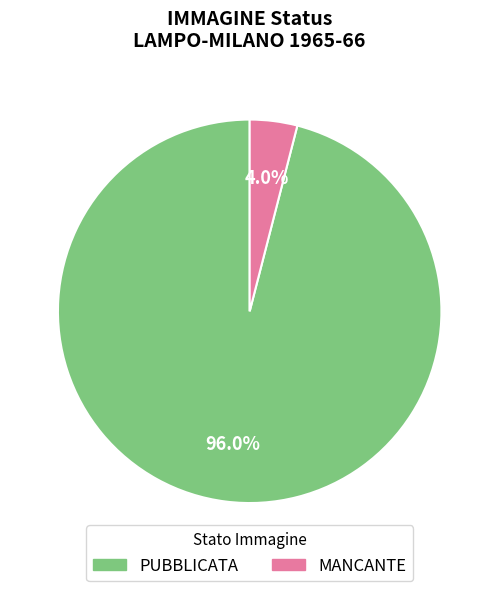

To the nearest percent, what portion does PUBBLICATA represent?

96%